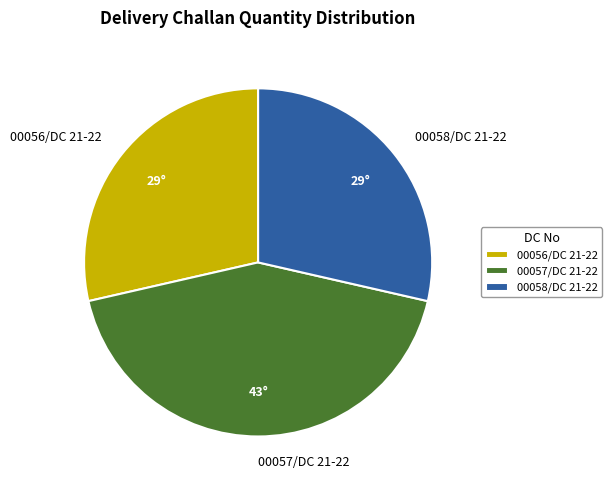

Between 00058/DC 21-22 and 00057/DC 21-22, which is larger?

00057/DC 21-22